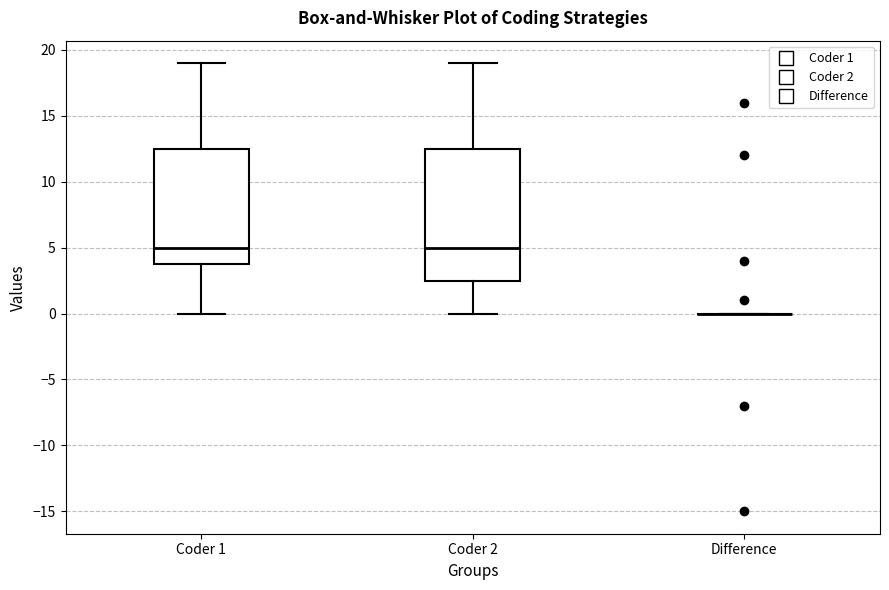

Reading left to right, read every box against the y-axis: the position of its median line, the range the box covers, and the ends of its whiskers. The values are not printed on the chart, so give them approximately, as read against the axis.

Coder 1: median 5.0, box 4.0 to 12.5, whiskers 0.0 to 19.0
Coder 2: median 5.0, box 2.5 to 12.5, whiskers 0.0 to 19.0
Difference: box collapsed to a line at 0.0, whiskers 0.0 to 0.0